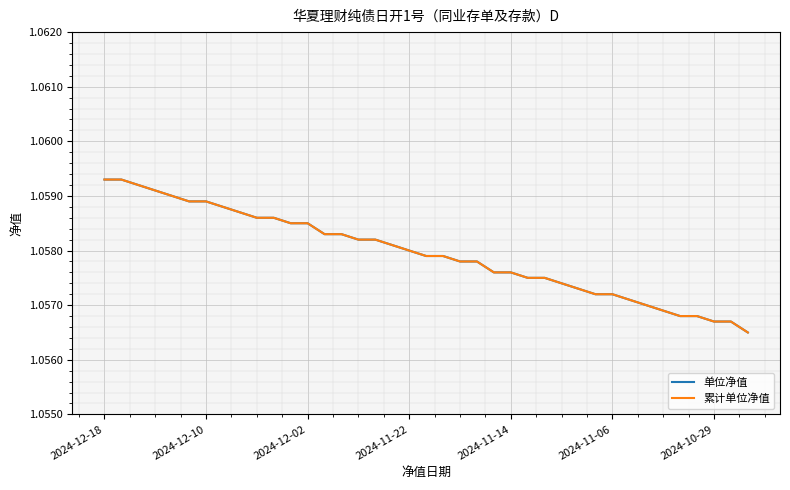

At which category is the sum across all series the highest?

2024-12-18